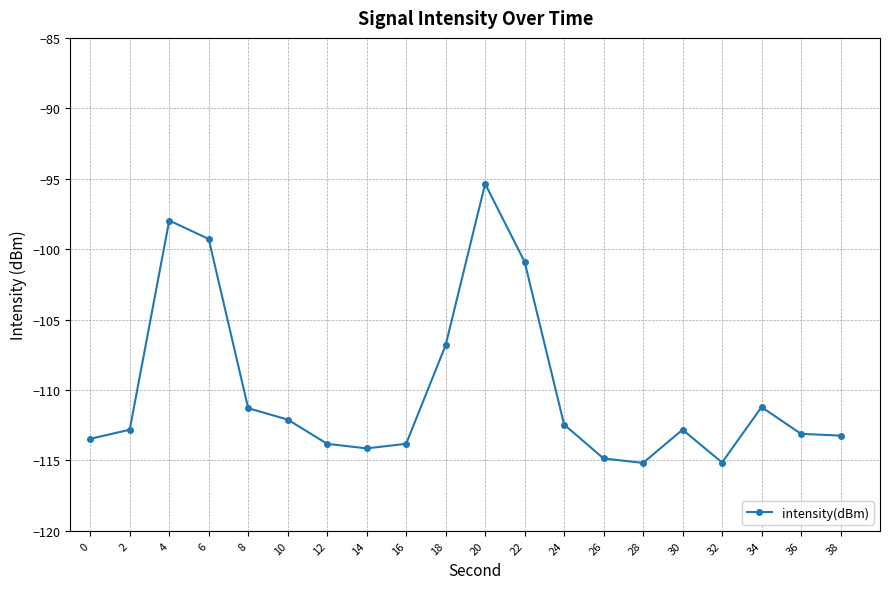

Where is the data nearest to the value -105?

18